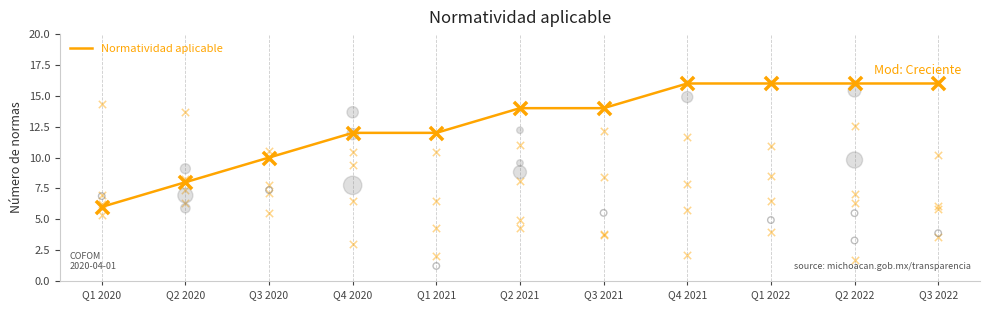

Approximately how many times larger is the value at Q4 2020 compared to Q4 2021?

0.8